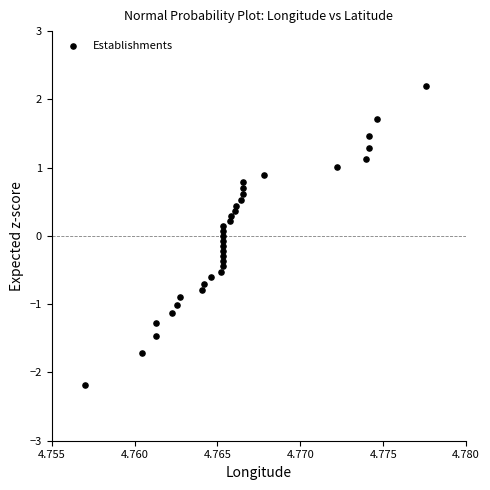

What is the range of Y values (max minus min)?

4.4